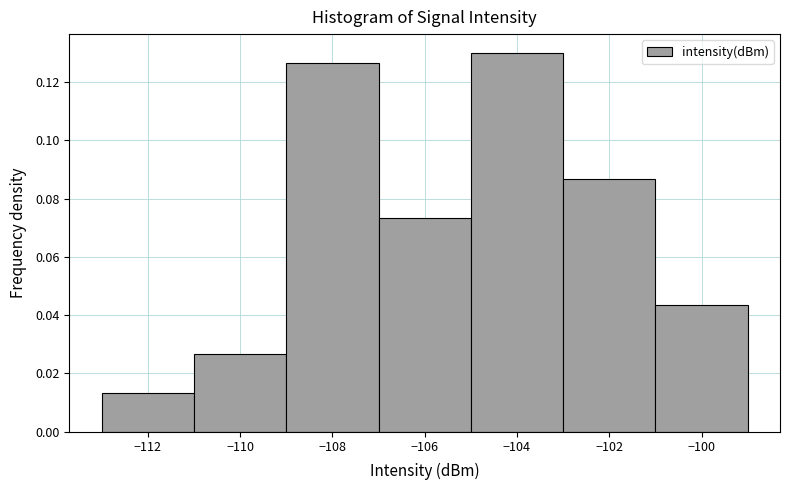

Reading left to right, list every bar in this chart as the range it spans on the x-axis followed by its height. The values are not printed on the chart, so give them approximately, as read against the axis.

-113 to -111: 0.014
-111 to -109: 0.026
-109 to -107: 0.126
-107 to -105: 0.074
-105 to -103: 0.130
-103 to -101: 0.086
-101 to -99: 0.044